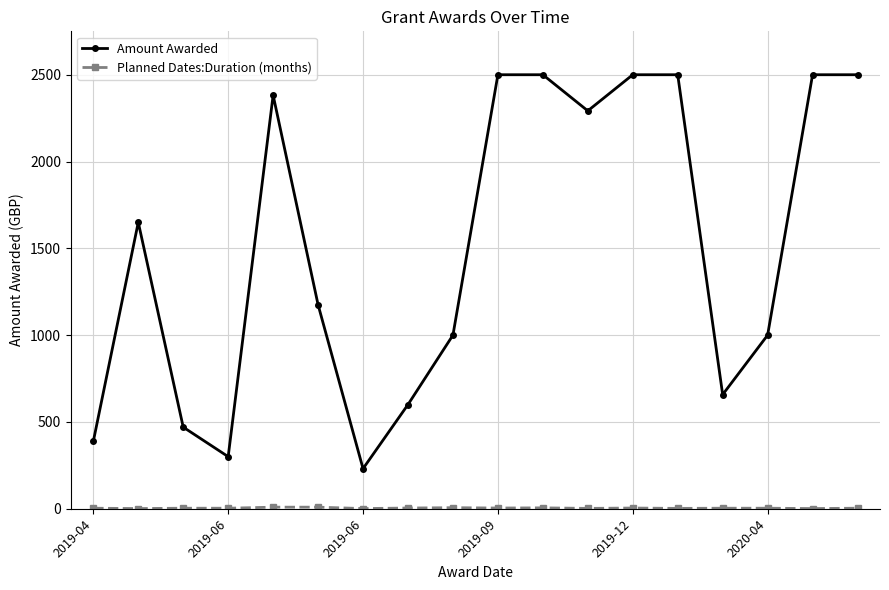

What is the greatest value displayed?

2500.0